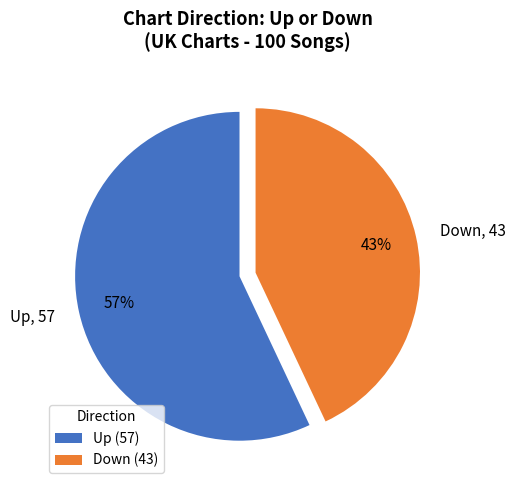

The Up (57) slice represents 65% of the pie. True or false?

False